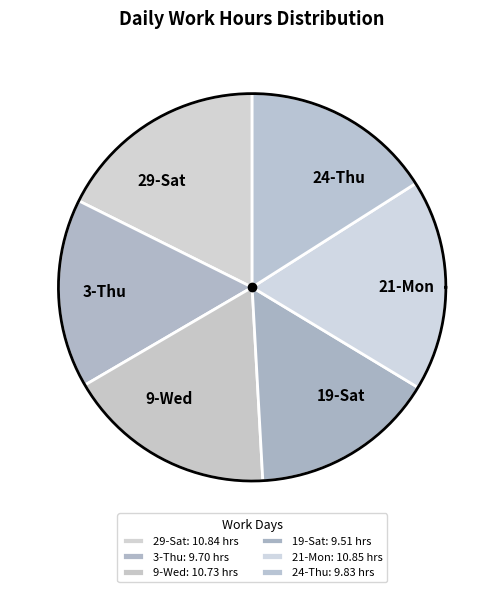

The 9-Wed slice represents 17% of the pie. True or false?

True